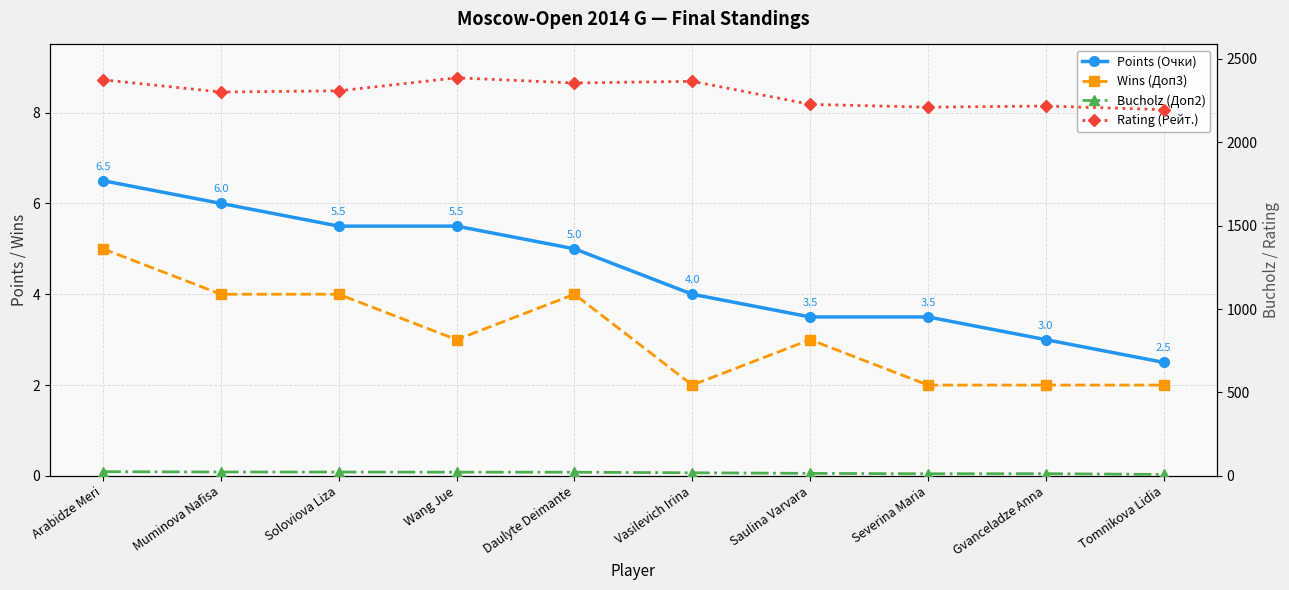

Which series has the largest range (max minus min)?

Rating (Рейт.)